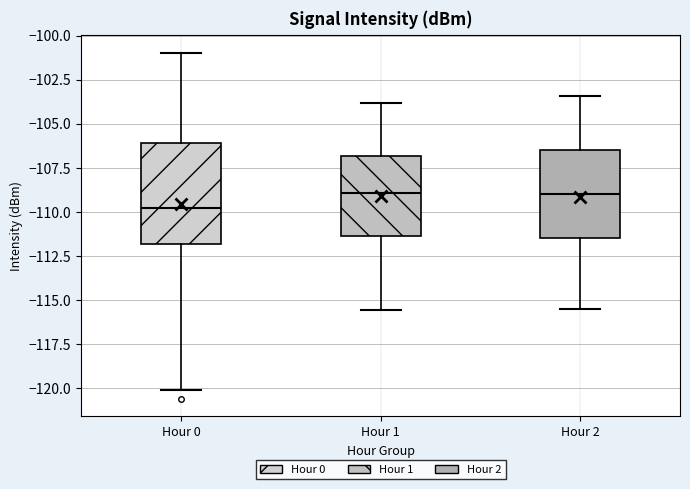

Where is the lower edge of the box for Hour 2 on the y-axis? The values are not printed on the chart, so give them approximately, as read against the axis.

-111.5